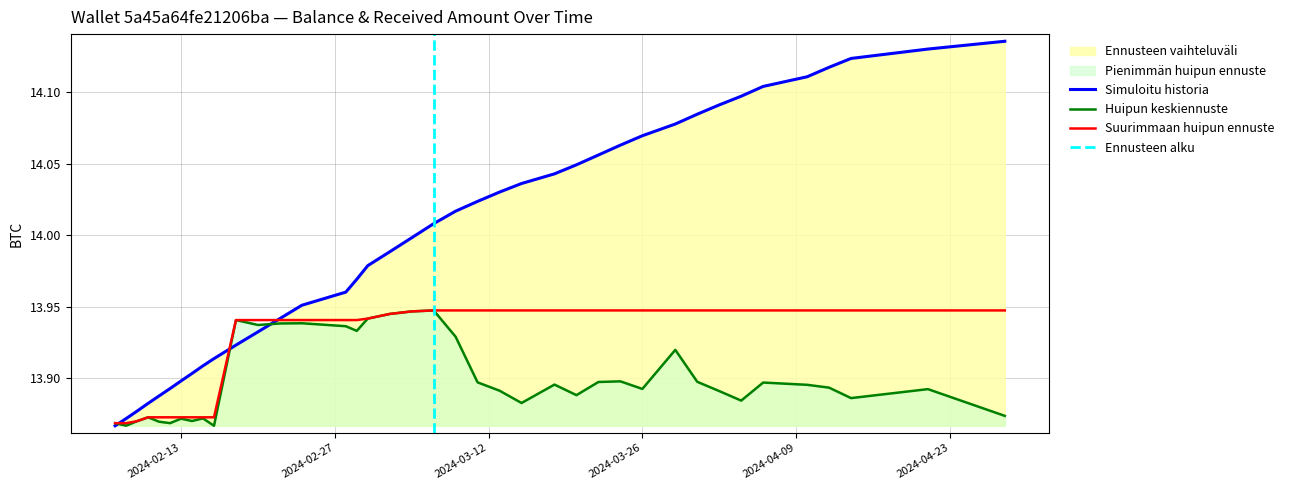

What is the value of the 36th point from the left?

14.1